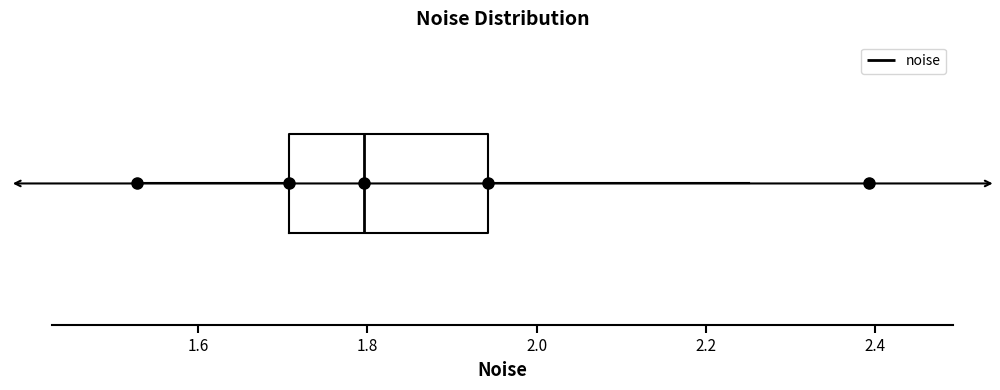

Where is the left edge of the box on the x-axis? The values are not printed on the chart, so give them approximately, as read against the axis.

1.70